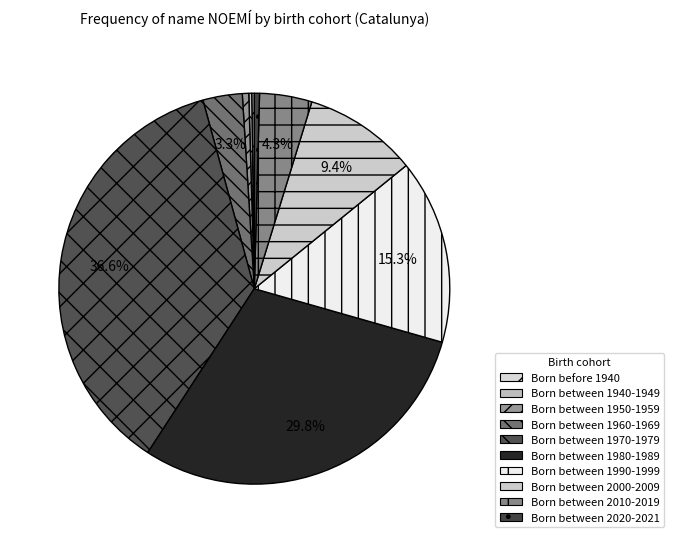

What portion of the pie excludes Born between 1980-1989?

70.2%